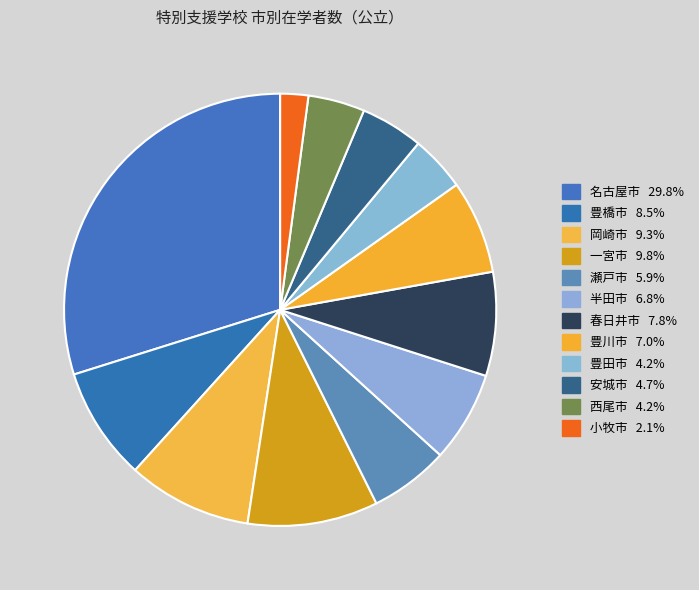

Is the sum of 小牧市 and 岡崎市 greater than half?

No